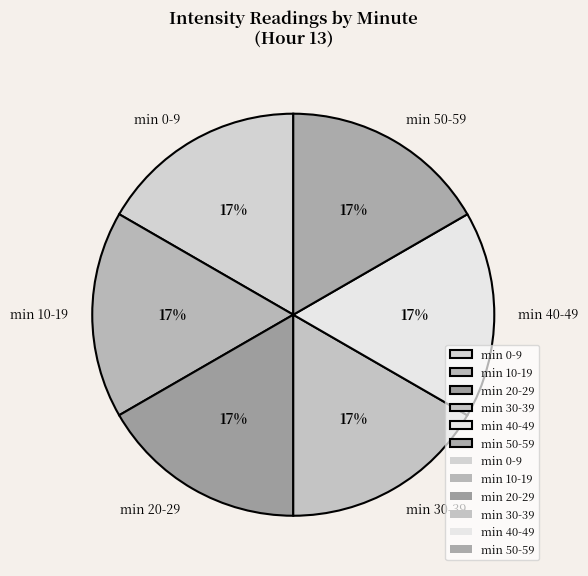

Count the number of slices in the pie.

6